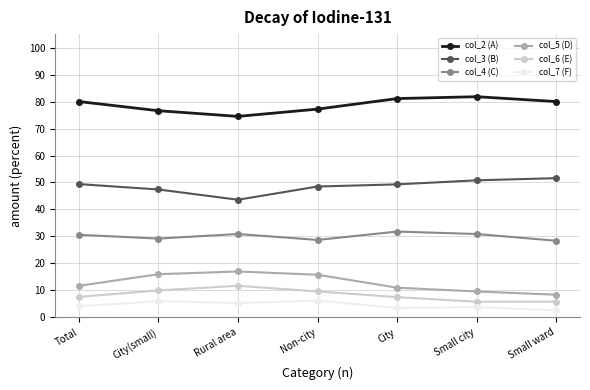

True or false: col_6 (E) and col_7 (F) cross at least once.

False